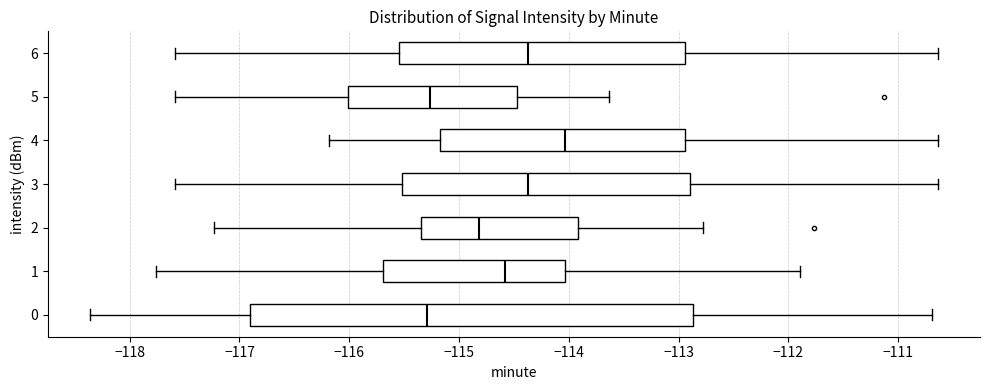

Reading bottom to top, transcribe this box plot: for each box, give where its median line is, the range the box spans, and where its two whiskers end, as read against the x-axis. The values are not printed on the chart, so give them approximately, as read against the axis.

0: median -115.3, box -116.9 to -112.9, whiskers -118.4 to -110.7
1: median -114.6, box -115.7 to -114.0, whiskers -117.8 to -111.9
2: median -114.8, box -115.3 to -113.9, whiskers -117.2 to -112.8
3: median -114.4, box -115.5 to -112.9, whiskers -117.6 to -110.6
4: median -114.0, box -115.2 to -112.9, whiskers -116.2 to -110.6
5: median -115.3, box -116.0 to -114.5, whiskers -117.6 to -113.6
6: median -114.4, box -115.5 to -112.9, whiskers -117.6 to -110.6